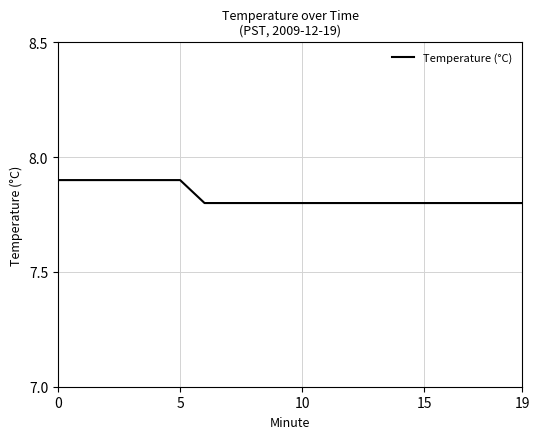

What is the maximum value shown in the chart?

7.9